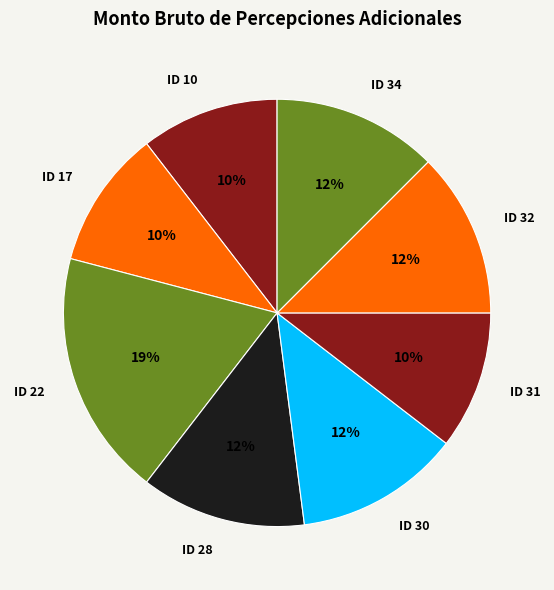

Which slice is the largest?

ID 22